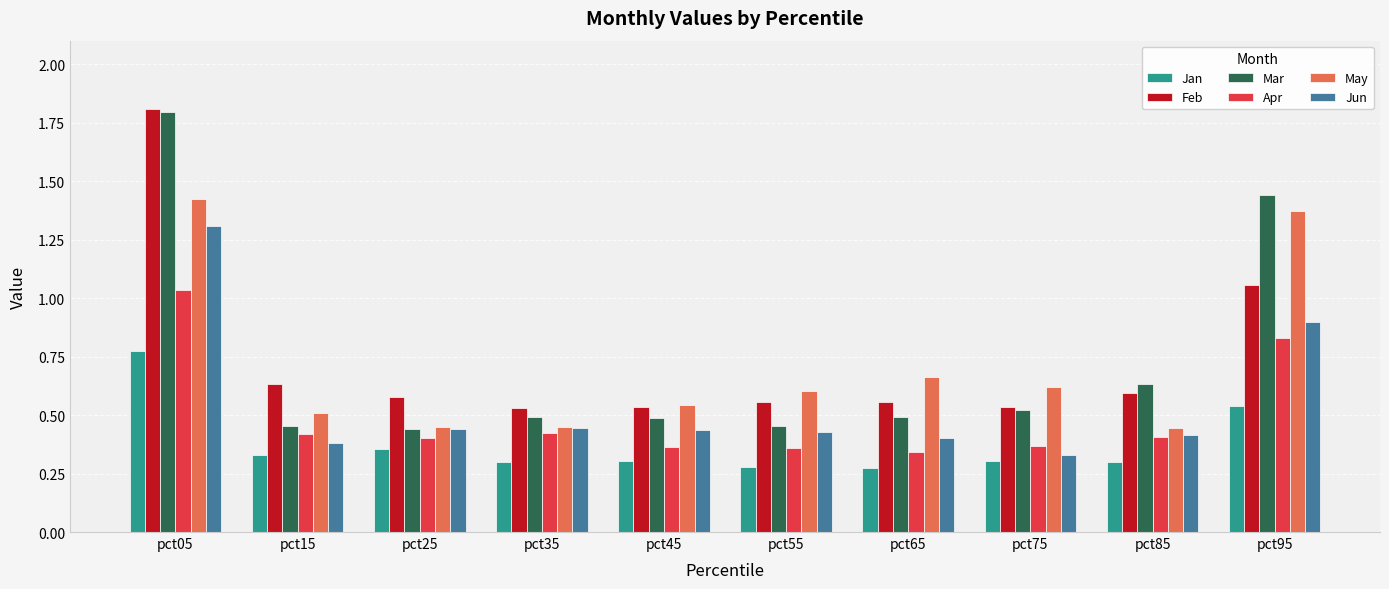

What is the sum of all May values?

7.1